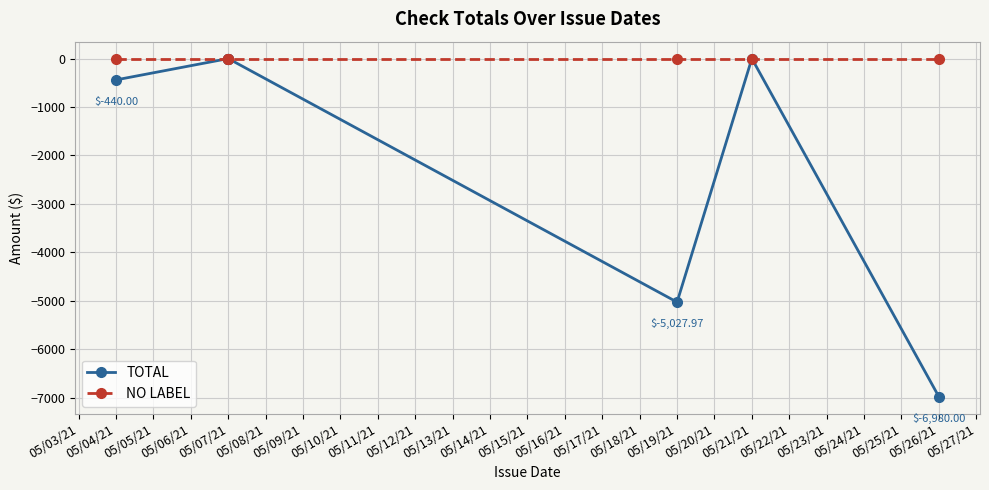

Does the chart display data point markers on the line(s)?

Yes